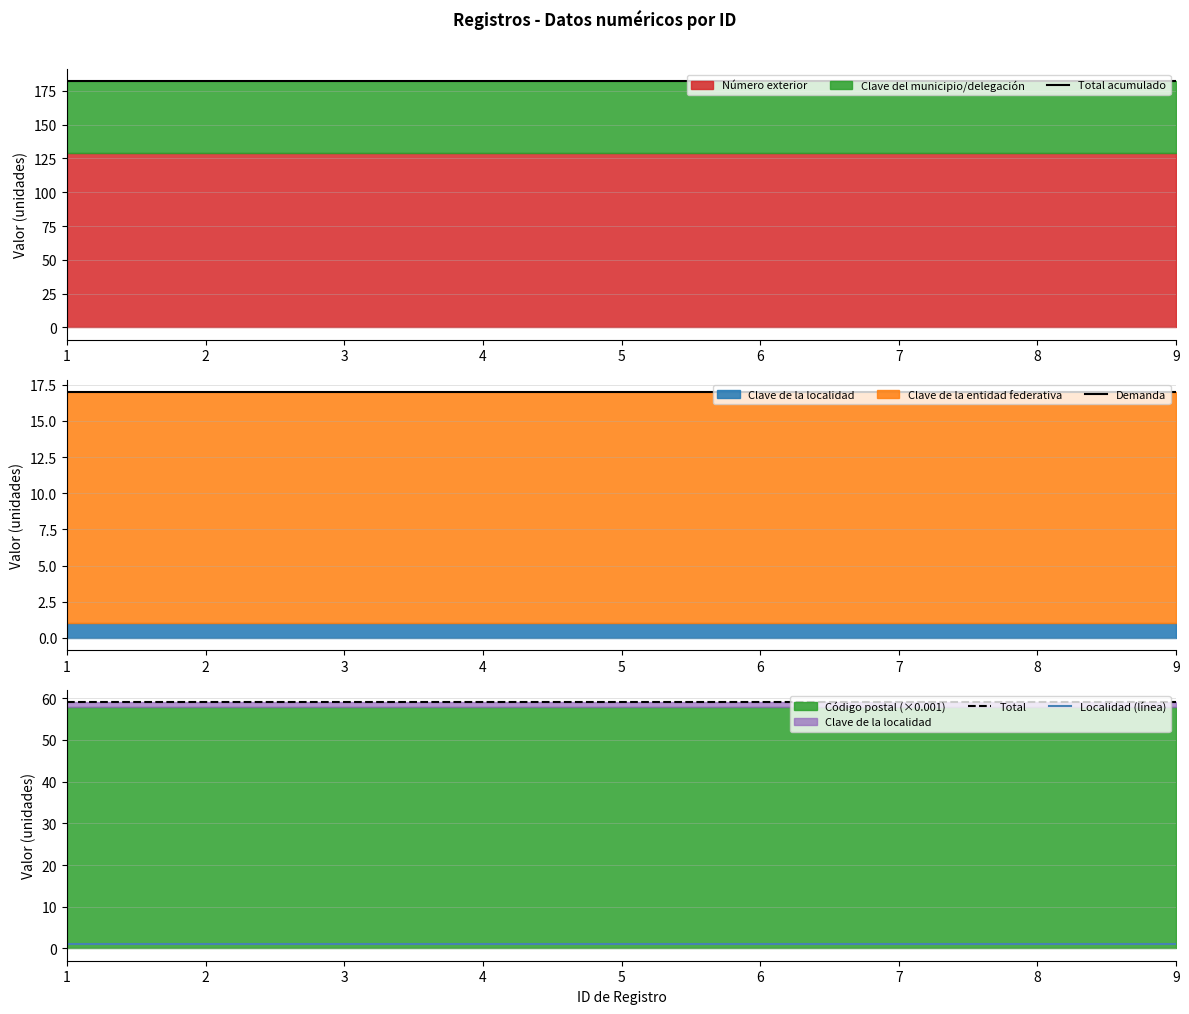

True or false: Total and Total acumulado cross at least once.

False